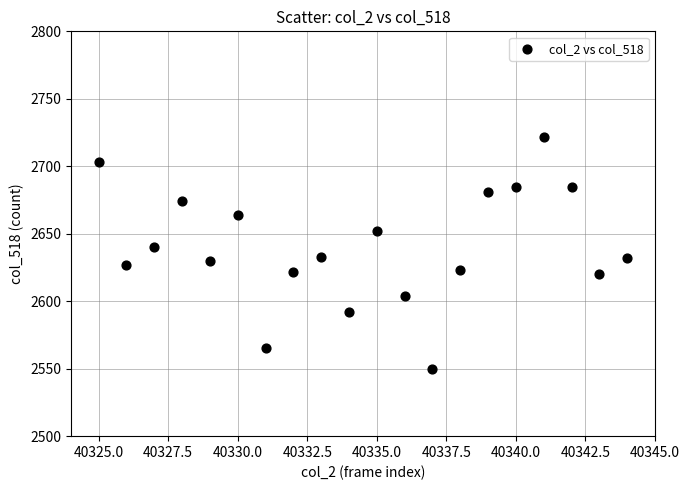

What is the range of X values (max minus min)?

19